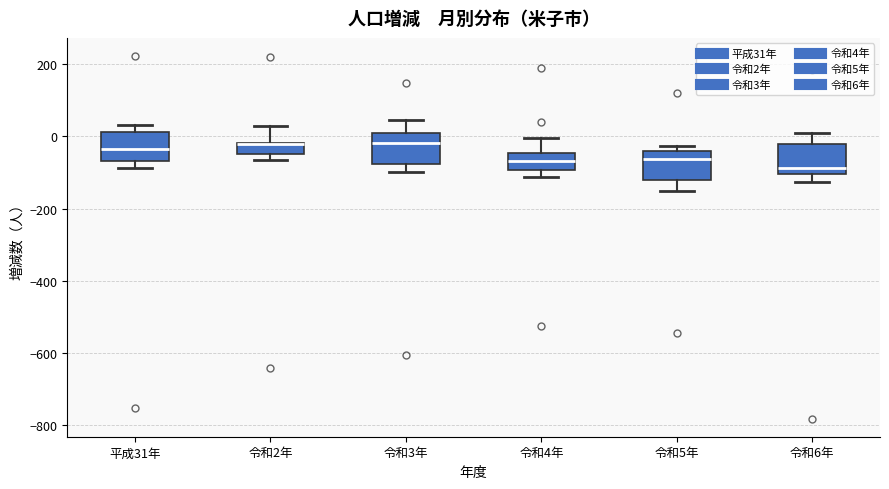

Reading left to right, read every box against the y-axis: the position of its median line, the range the box covers, and the ends of its whiskers. The values are not printed on the chart, so give them approximately, as read against the axis.

平成31年: median -40, box -60 to 20, whiskers -80 to 40
令和2年: median -20 (drawn on the box's upper edge), box -60 to -20, whiskers -60 (just below the box's lower edge) to 20
令和3年: median -20, box -80 to 0, whiskers -100 to 40
令和4年: median -60, box -100 to -40, whiskers -120 to 0
令和5年: median -60, box -120 to -40, whiskers -160 to -20
令和6年: median -80, box -100 to -20, whiskers -120 to 0